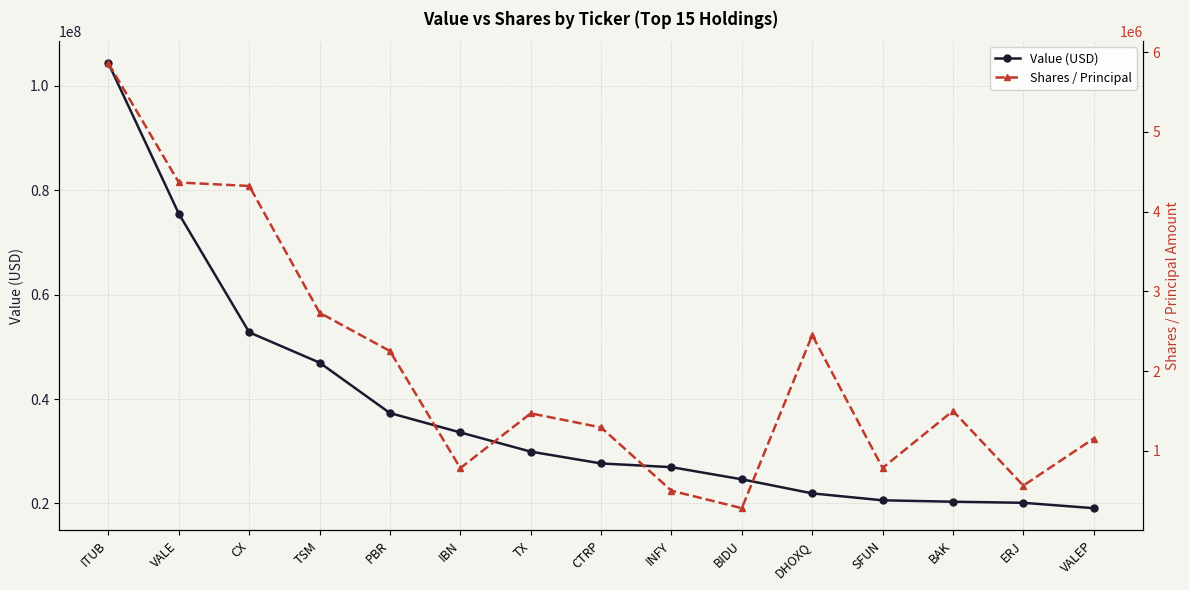

What position from the right is DHOXQ?

5